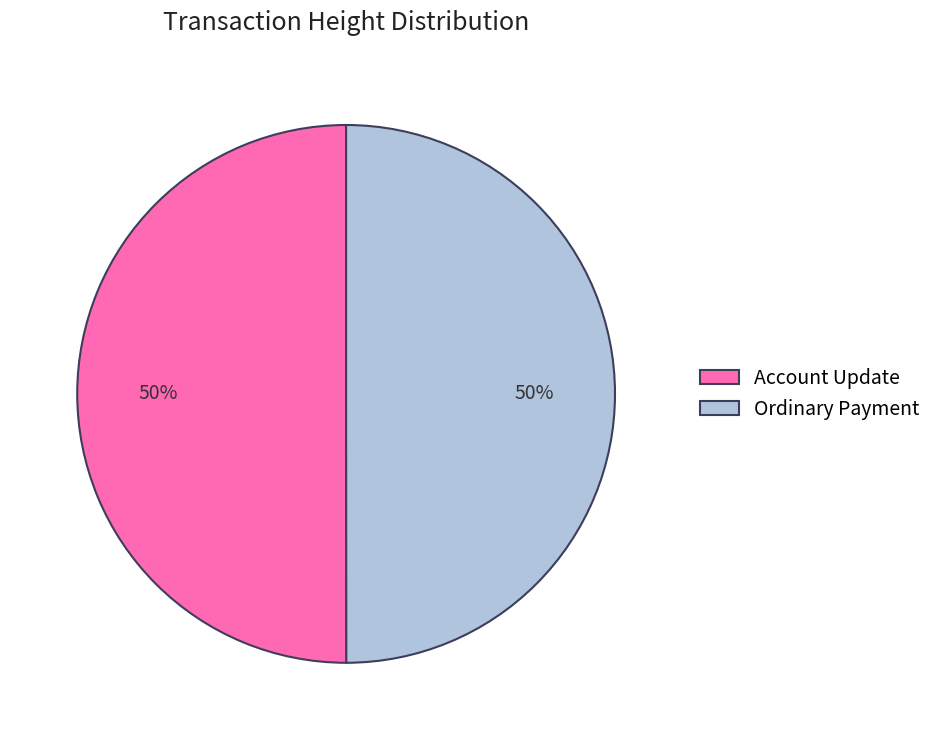

To the nearest percent, what is the combined percentage of Ordinary Payment and Account Update?

100%